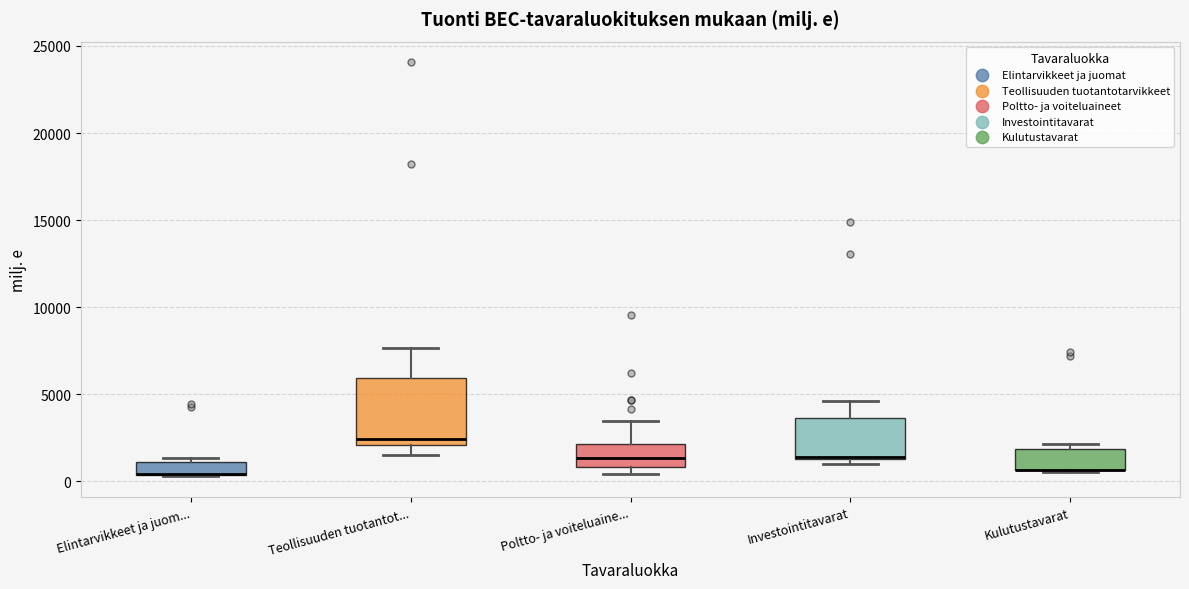

Where is the lower edge of the box for Elintarvikkeet ja juom... on the y-axis? The values are not printed on the chart, so give them approximately, as read against the axis.

500